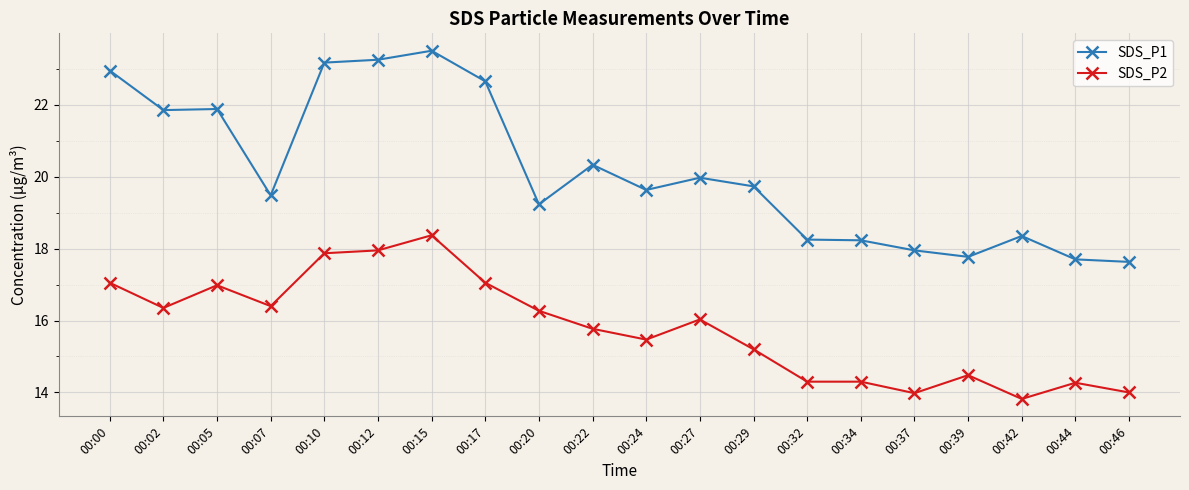

How many distinct data groups are displayed?

2